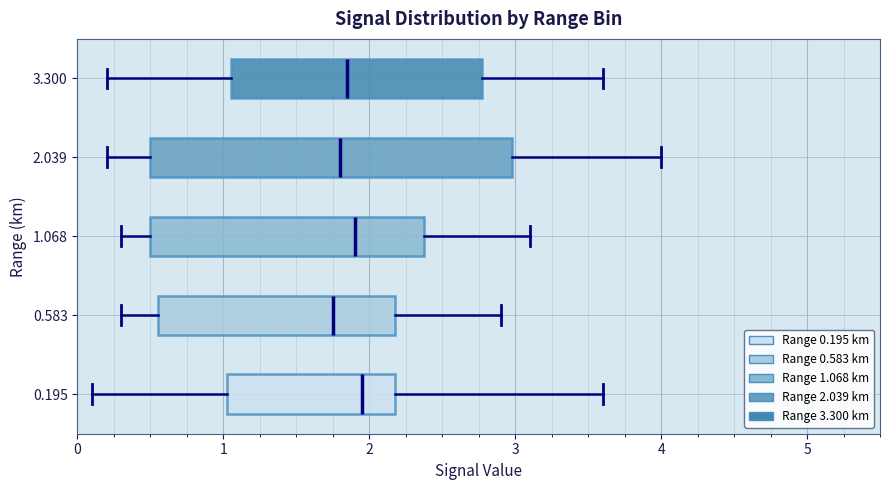

Reading bottom to top, read every box against the x-axis: the position of its median line, the range the box covers, and the ends of its whiskers. The values are not printed on the chart, so give them approximately, as read against the axis.

0.195: median 2.0, box 1.0 to 2.2, whiskers 0.1 to 3.6
0.583: median 1.8, box 0.6 to 2.2, whiskers 0.3 to 2.9
1.068: median 1.9, box 0.5 to 2.4, whiskers 0.3 to 3.1
2.039: median 1.8, box 0.5 to 3.0, whiskers 0.2 to 4.0
3.300: median 1.9, box 1.1 to 2.8, whiskers 0.2 to 3.6